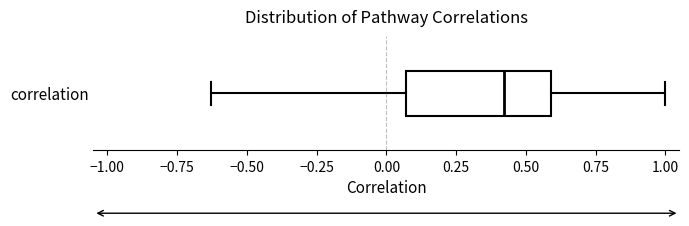

Read this box plot against the x-axis: the position of the median line, the range covered by the box, and the ends of both whiskers. The values are not printed on the chart, so give them approximately, as read against the axis.

median 0.40, box 0.05 to 0.60, whiskers -0.65 to 1.00